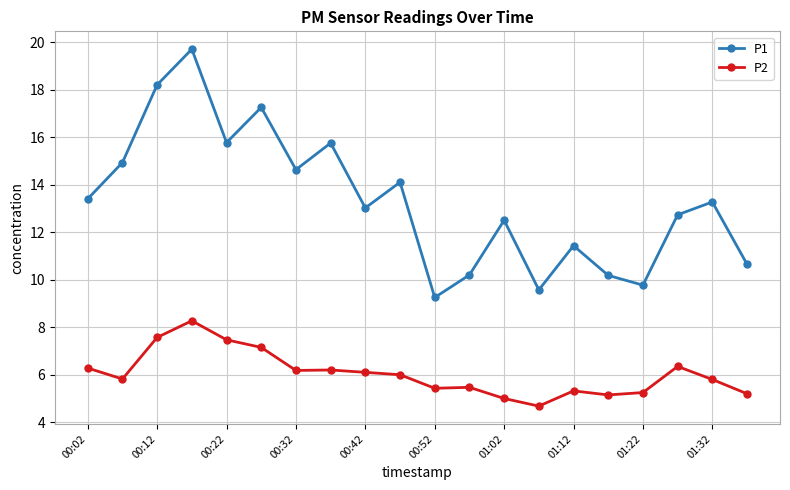

What is the greatest value displayed?

19.7